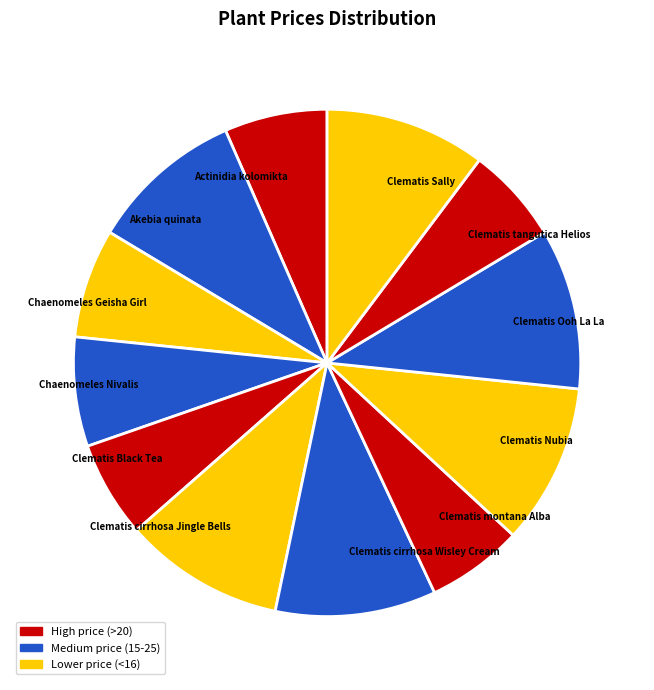

Is it true that Chaenomeles Nivalis is 7% of the pie?

True